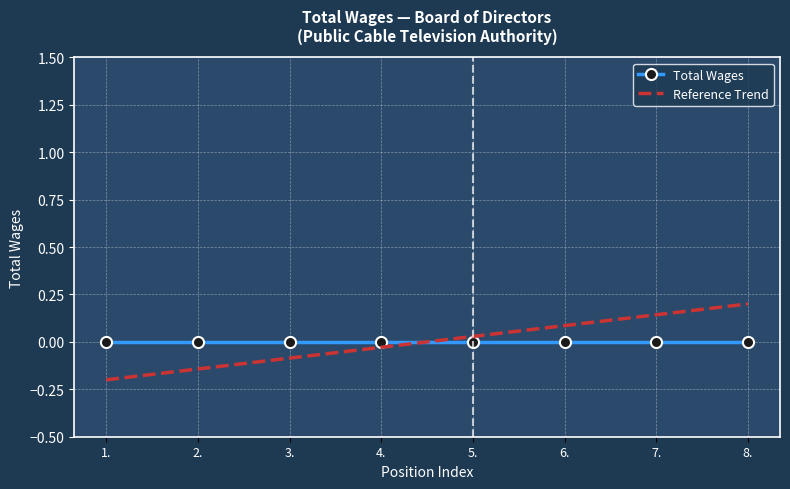

Between 3. and 7., which series saw the biggest shift?

Reference Trend